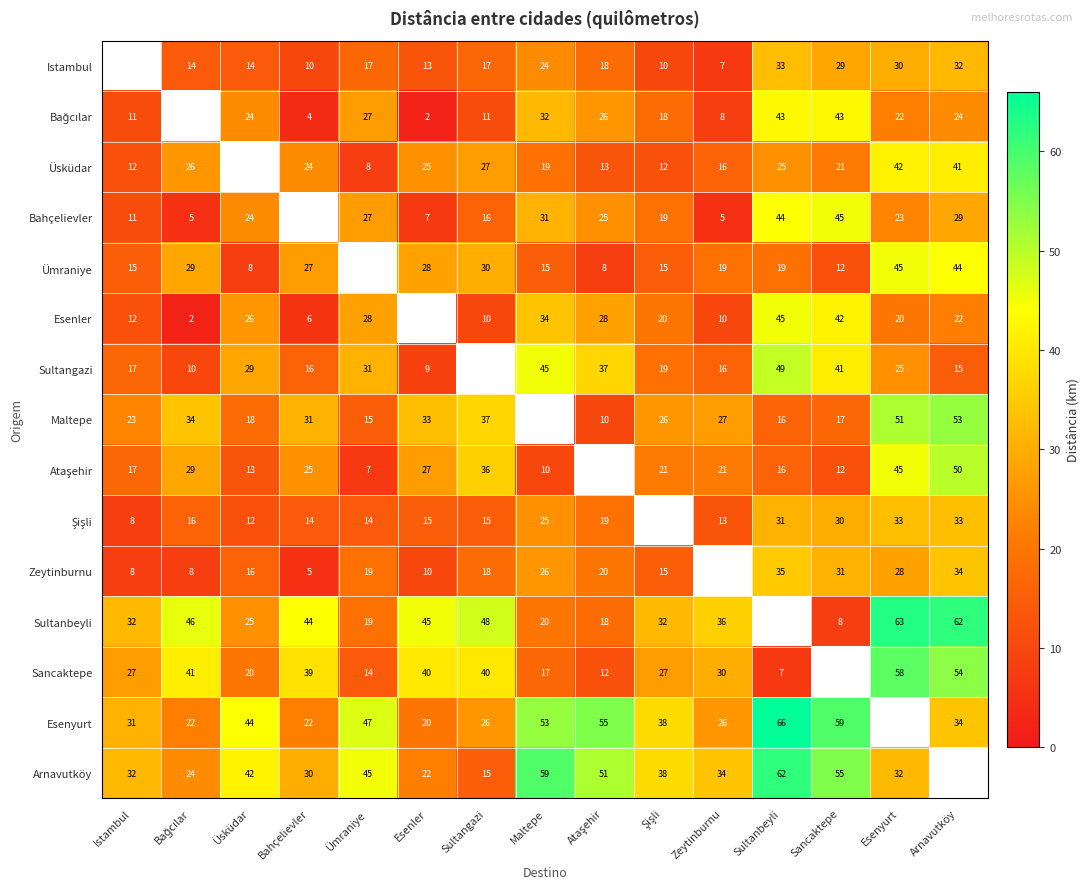

The Sancaktepe series shows 54 at Arnavutköy. True or false?

True